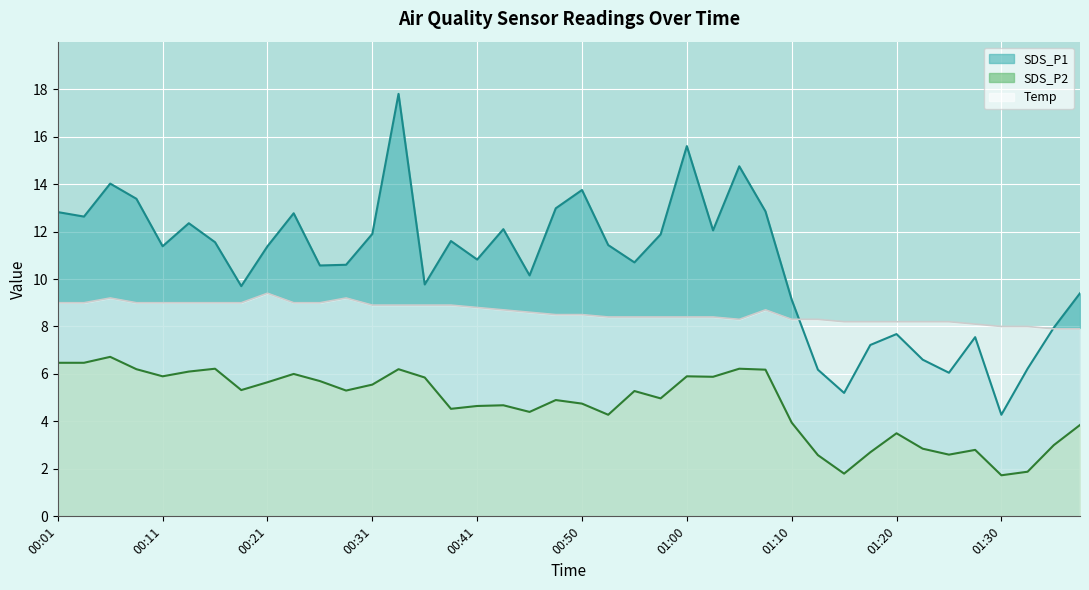

What is the maximum value for SDS_P2?

6.7